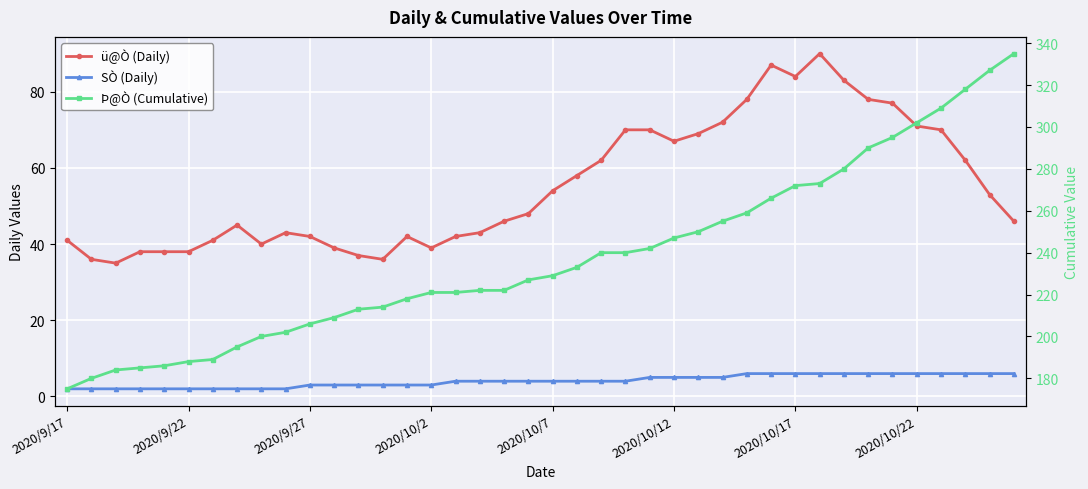

At which category does the chart reach its peak across all series?

39